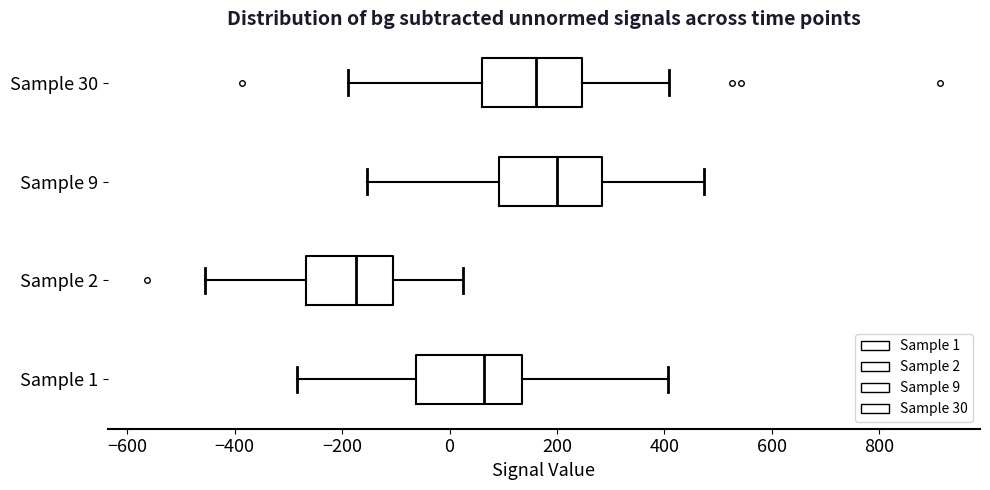

Reading bottom to top, transcribe this box plot: for each box, give where its median line is, the range the box spans, and where its two whiskers end, as read against the x-axis. The values are not printed on the chart, so give them approximately, as read against the axis.

Sample 1: median 60, box -60 to 140, whiskers -280 to 400
Sample 2: median -180, box -260 to -100, whiskers -460 to 20
Sample 9: median 200, box 100 to 280, whiskers -160 to 480
Sample 30: median 160, box 60 to 240, whiskers -180 to 400